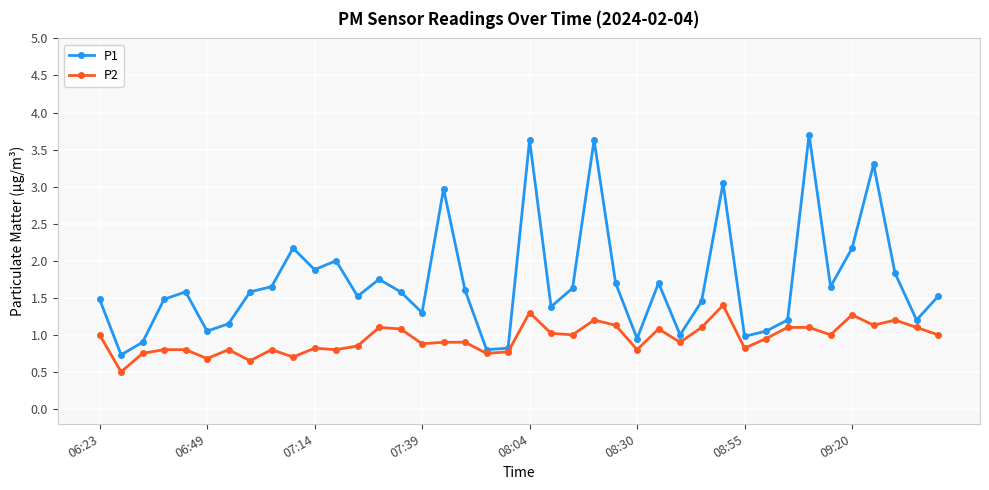

Does the chart display data point markers on the line(s)?

Yes